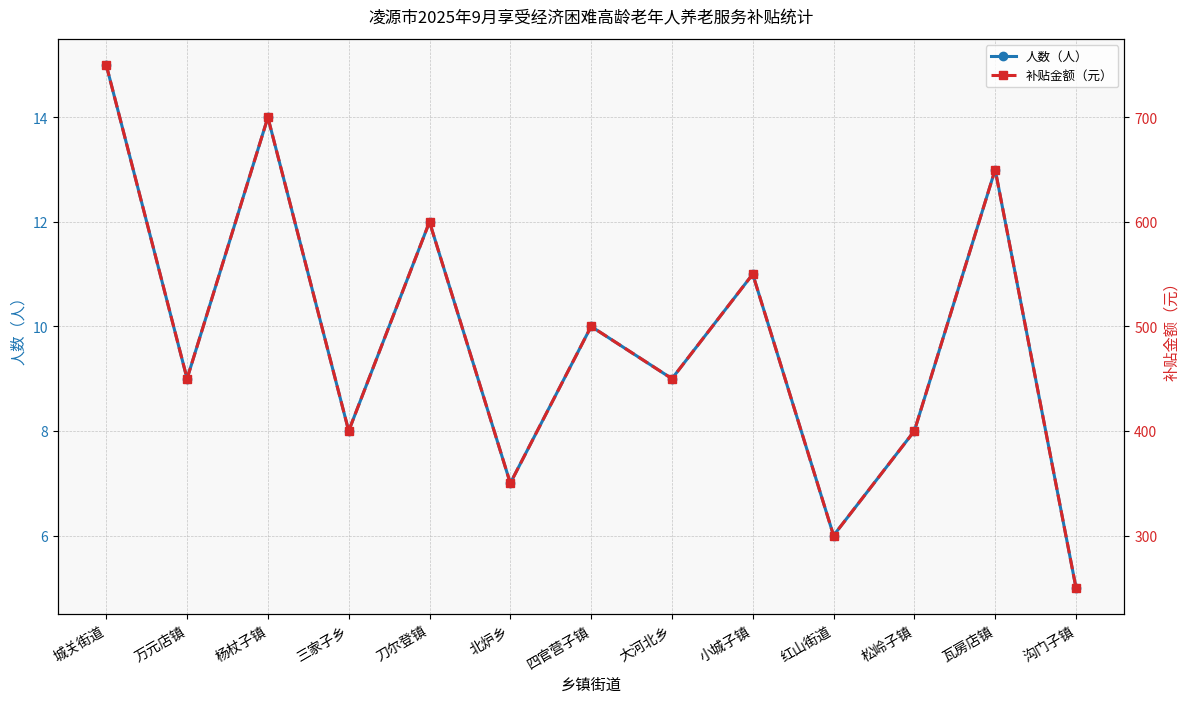

What is the difference between the highest and lowest values at 三家子乡?

392